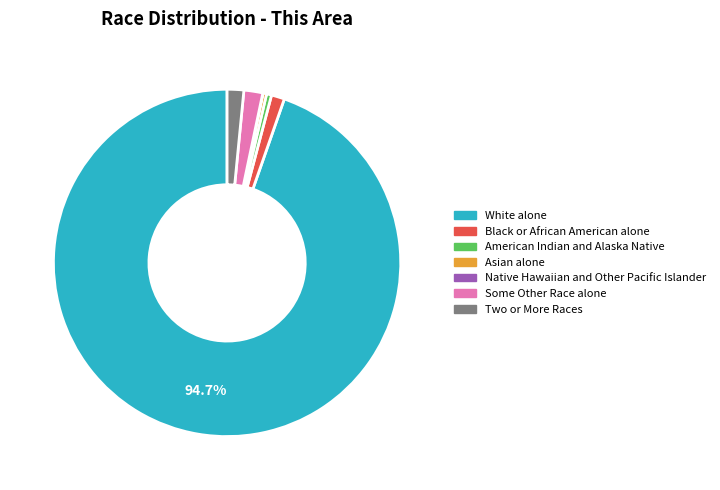

Do Black or African American alone and Some Other Race alone together represent more than half of the pie?

No